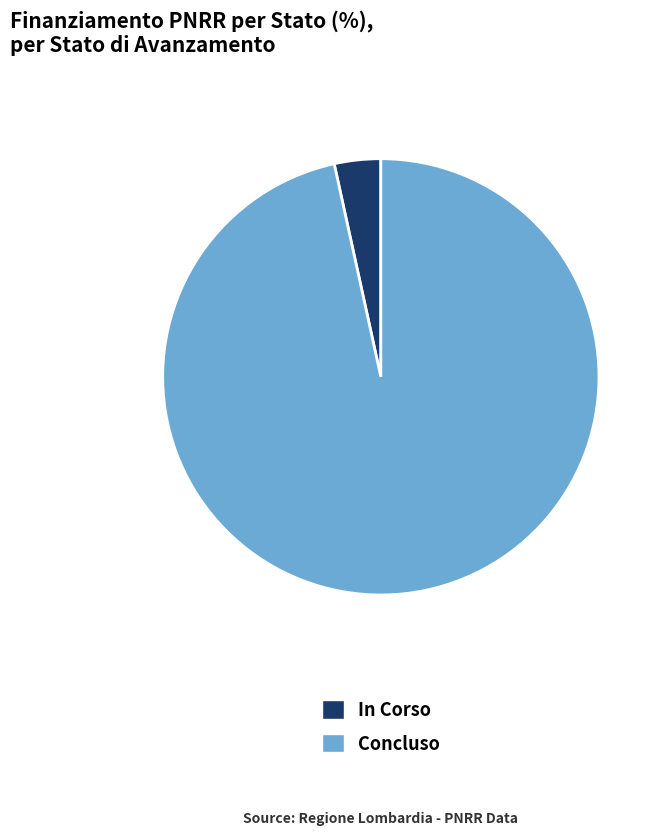

True or false: In Corso accounts for 3% of the total.

True